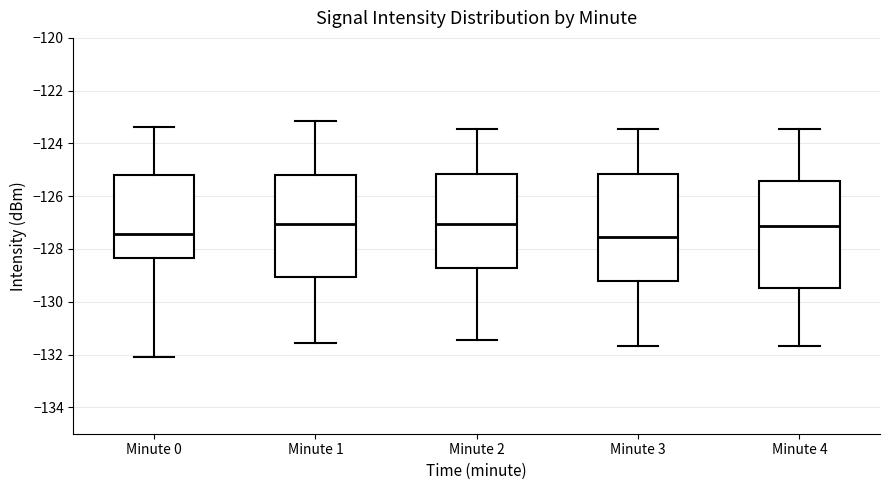

Reading left to right, transcribe this box plot: for each box, give where its median line is, the range the box spans, and where its two whiskers end, as read against the y-axis. The values are not printed on the chart, so give them approximately, as read against the axis.

Minute 0: median -127.4, box -128.4 to -125.2, whiskers -132.2 to -123.4
Minute 1: median -127.0, box -129.0 to -125.2, whiskers -131.6 to -123.2
Minute 2: median -127.0, box -128.8 to -125.2, whiskers -131.4 to -123.4
Minute 3: median -127.6, box -129.2 to -125.2, whiskers -131.6 to -123.4
Minute 4: median -127.2, box -129.4 to -125.4, whiskers -131.6 to -123.4